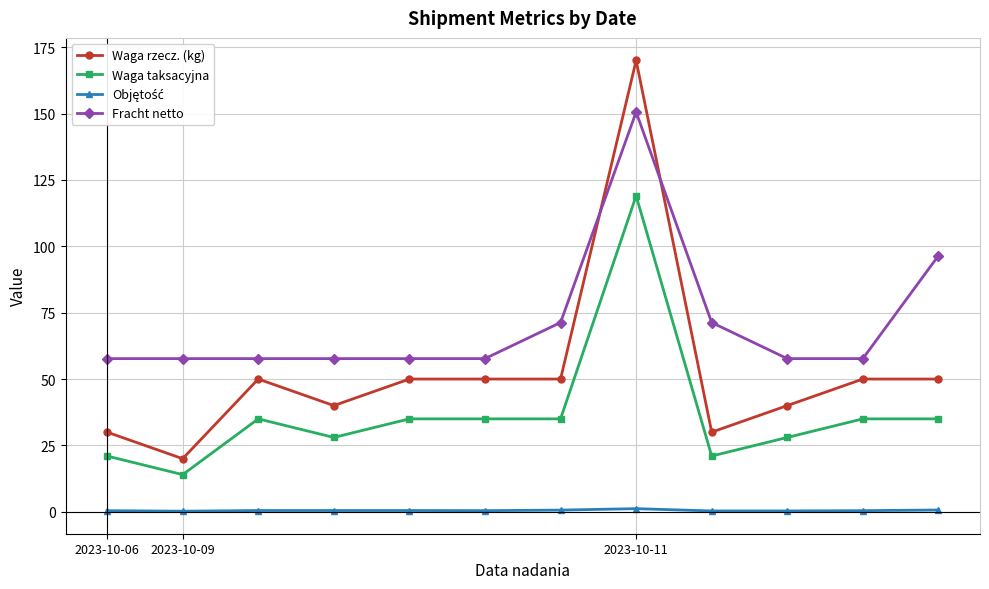

What is the difference between the second highest and minimum values in the Fracht netto series?

38.8